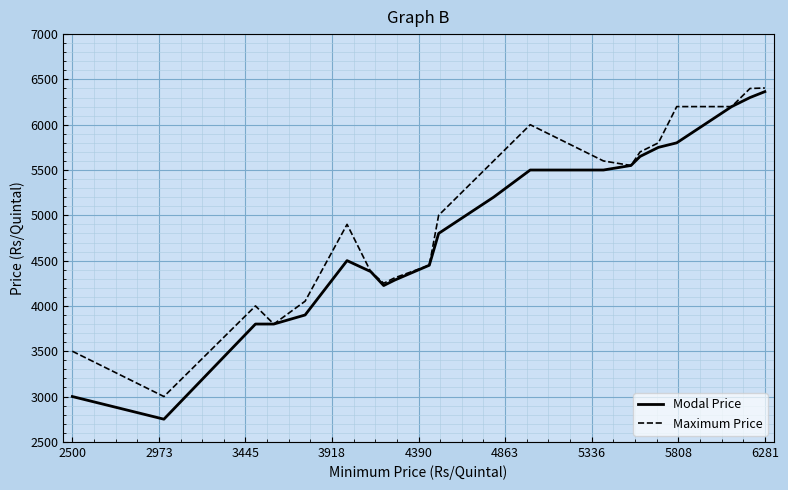

Which series has the largest range (max minus min)?

Modal Price